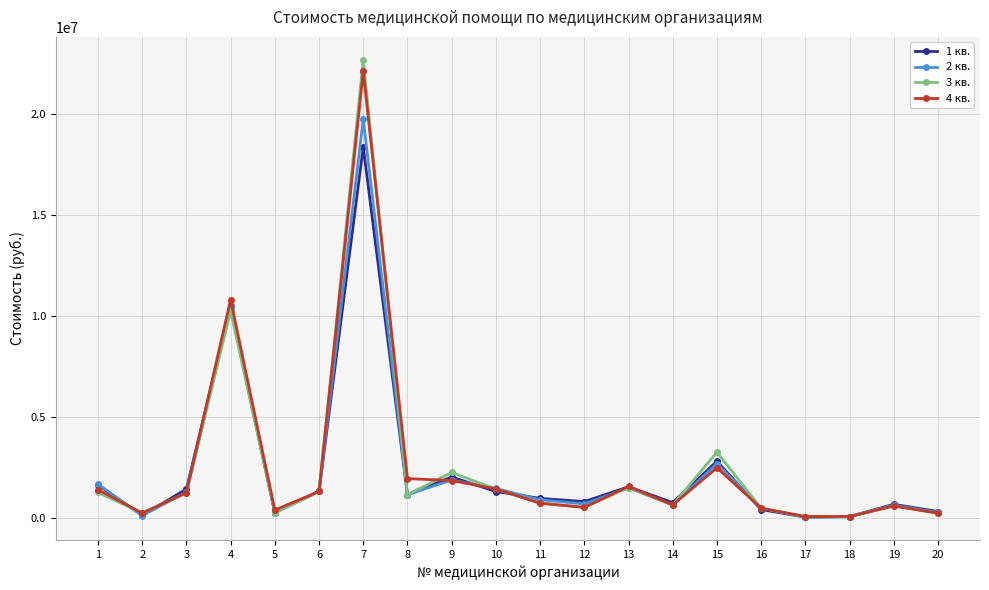

Which category has the highest value in the 2 кв. series?

7